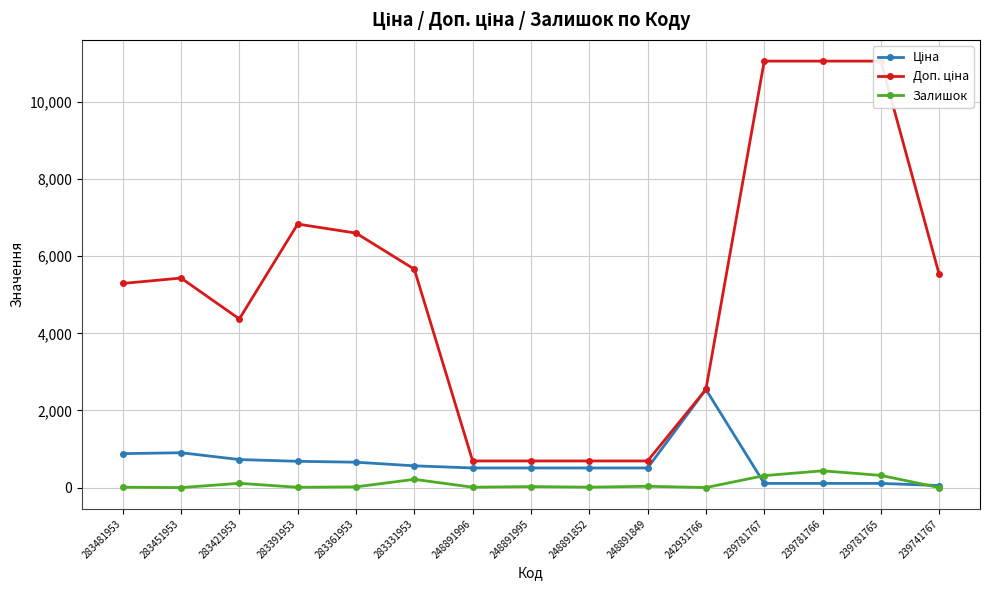

The Ціна series shows 110.5 at 239781765. True or false?

True